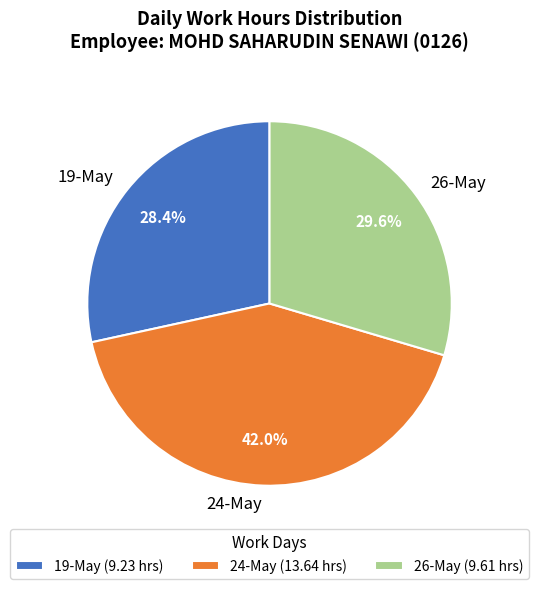

What is the largest slice in the pie chart?

24-May